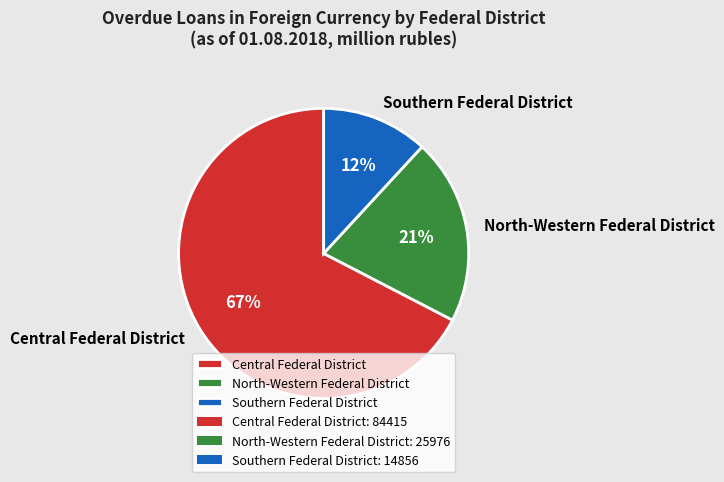

To the nearest percent, what is the average slice percentage?

33%